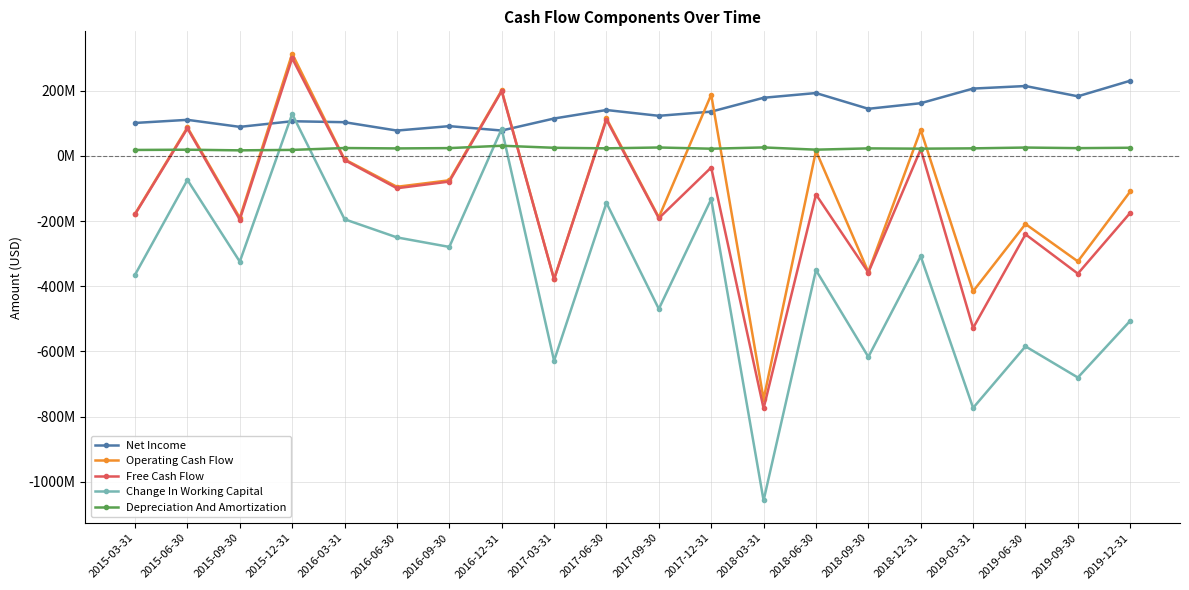

What is the label of the 6th point from the left?

2016-06-30